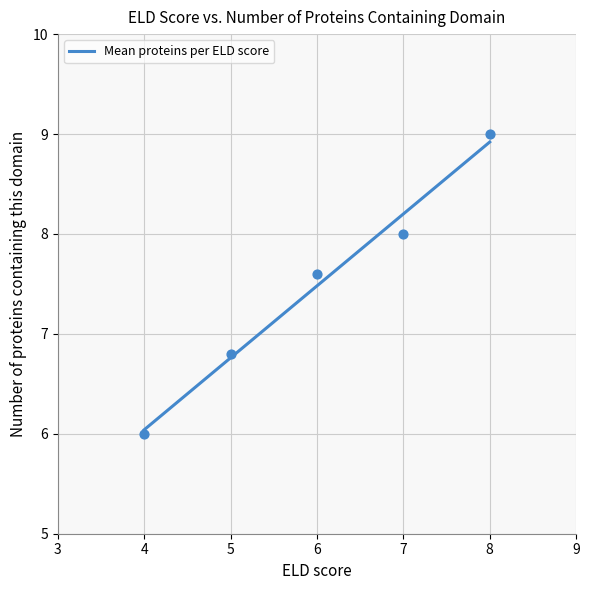

What is the ratio of the value at 8 to the value at 7?

1.1